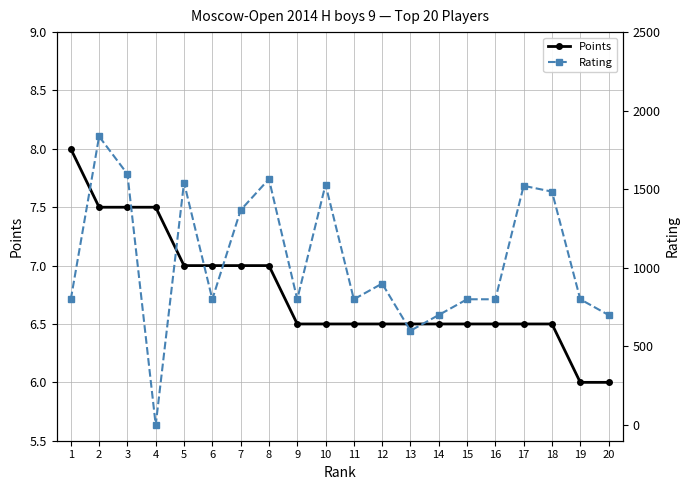

After their last crossing, which series has the higher values: Rating or Points?

Rating